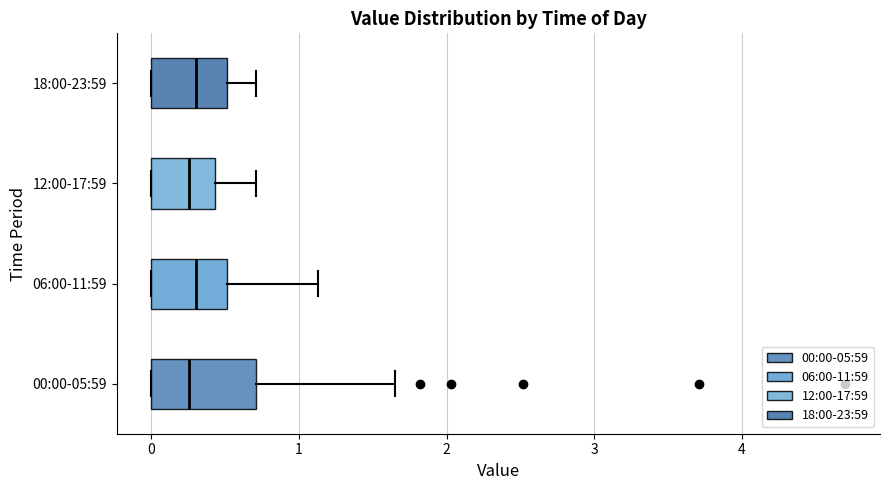

Reading bottom to top, read every box against the x-axis: the position of its median line, the range the box covers, and the ends of its whiskers. The values are not printed on the chart, so give them approximately, as read against the axis.

00:00-05:59: median 0.3, box 0.0 to 0.7, whiskers 0.0 to 1.7
06:00-11:59: median 0.3, box 0.0 to 0.5, whiskers 0.0 to 1.1
12:00-17:59: median 0.3, box 0.0 to 0.4, whiskers 0.0 to 0.7
18:00-23:59: median 0.3, box 0.0 to 0.5, whiskers 0.0 to 0.7